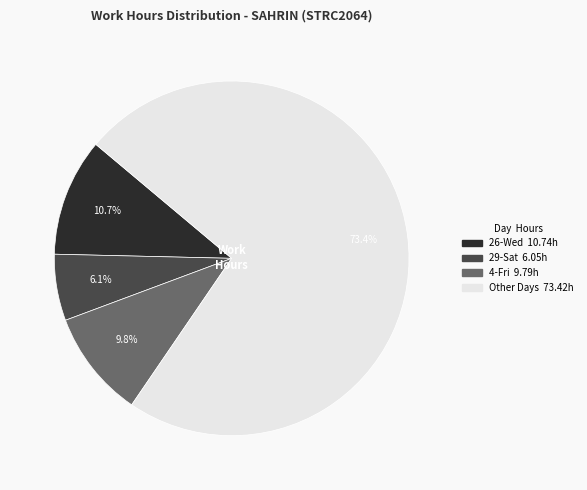

Is there any slice that represents more than half of the pie?

Yes